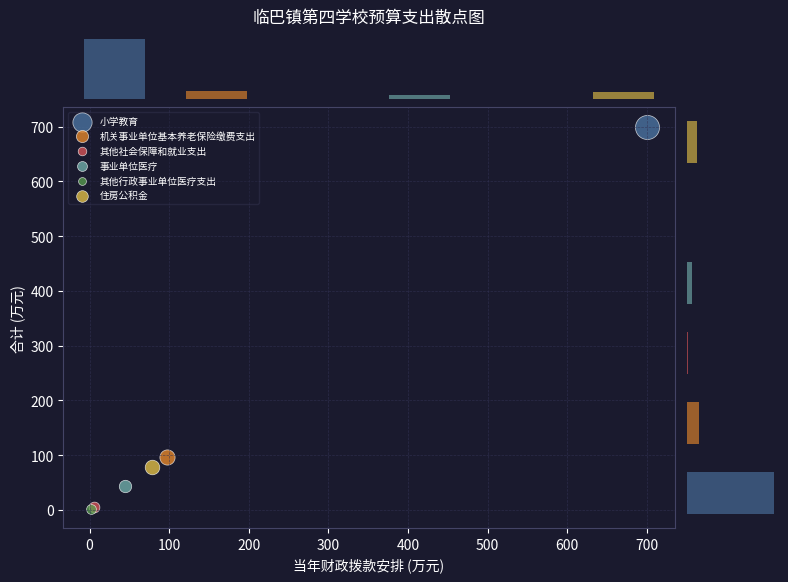

What are all the series names shown in the legend?

小学教育, 机关事业单位基本养老保险缴费支出, 其他社会保障和就业支出, 事业单位医疗, 其他行政事业单位医疗支出, 住房公积金